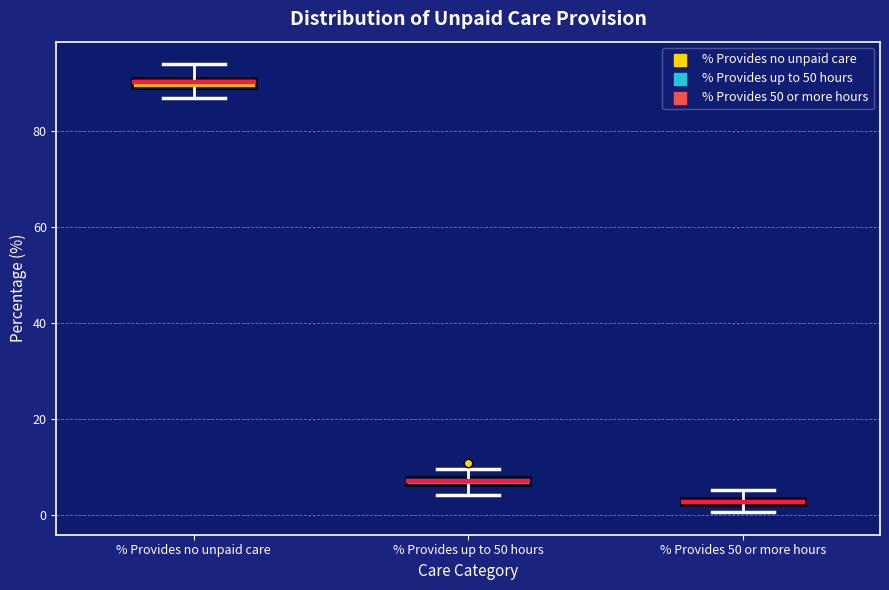

Which box has the lowest median line?

% Provides 50 or more hours